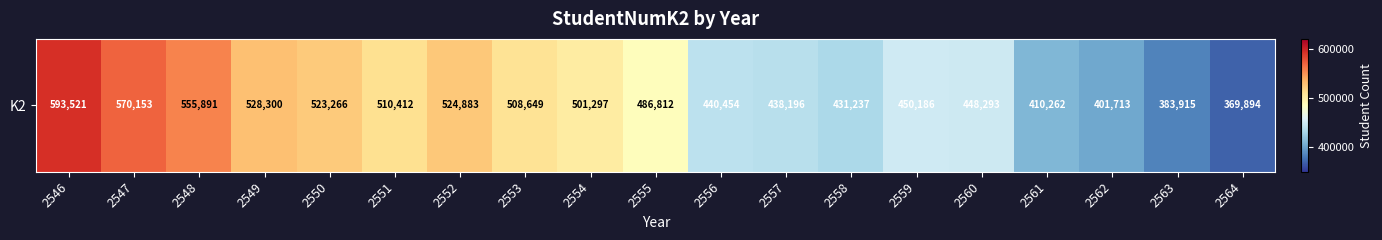

Reading left to right, extract all data points from this chart.

593521	570153	555891	528300	523266	510412	524883	508649	501297	486812	440454	438196	431237	450186	448293	410262	401713	383915	369894